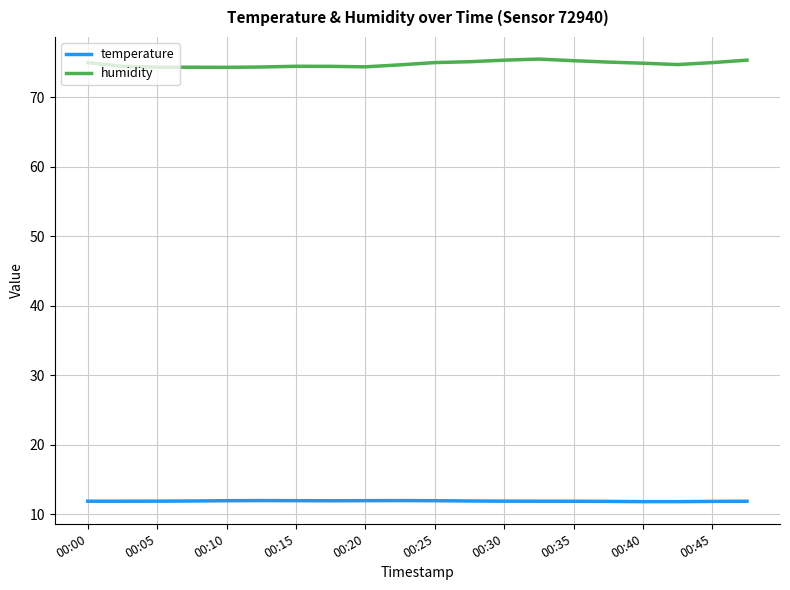

What is the sum of all humidity values?

1496.3